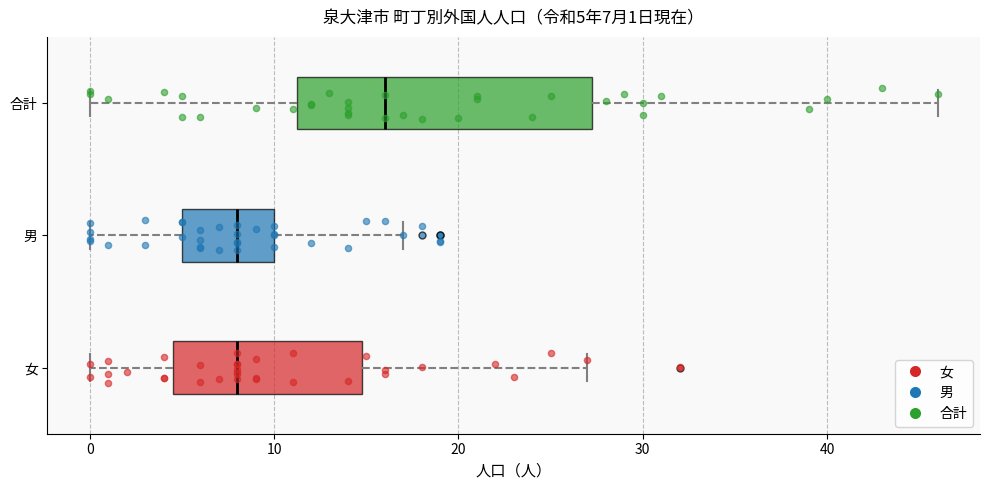

Comparing the boxes themselves (not the whiskers), which one is the widest?

合計